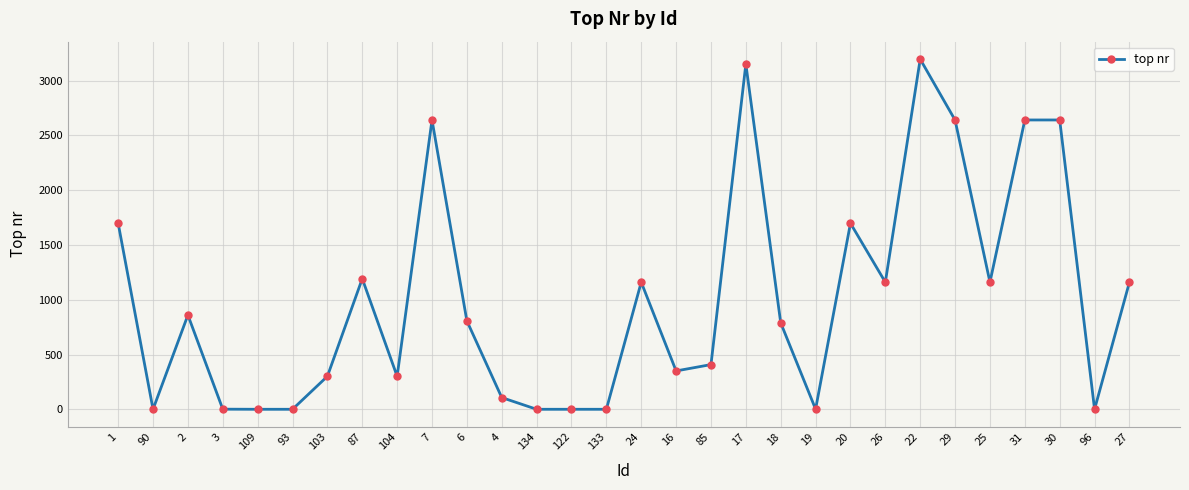

Is it true that the value at 103 is 156?

False